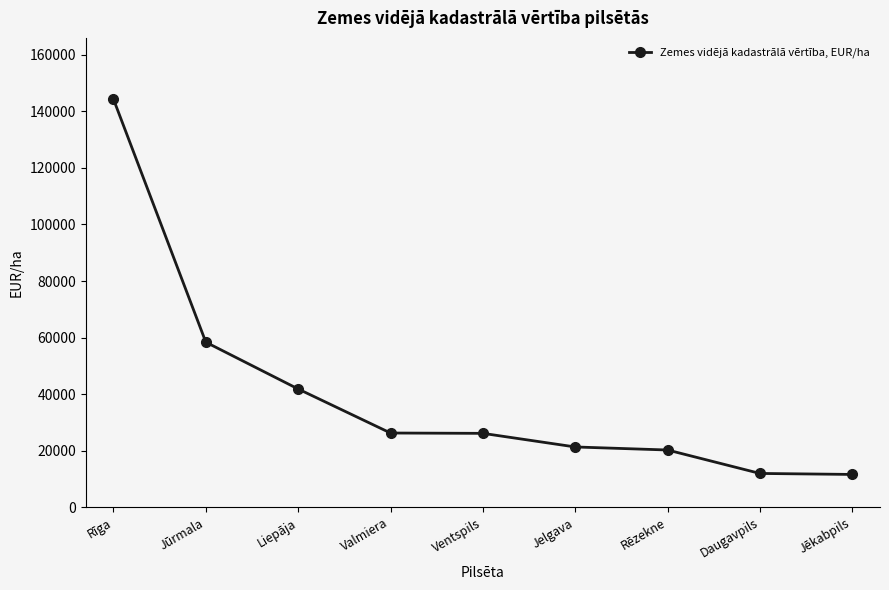

The value at Rēzekne is 29463.7. True or false?

False